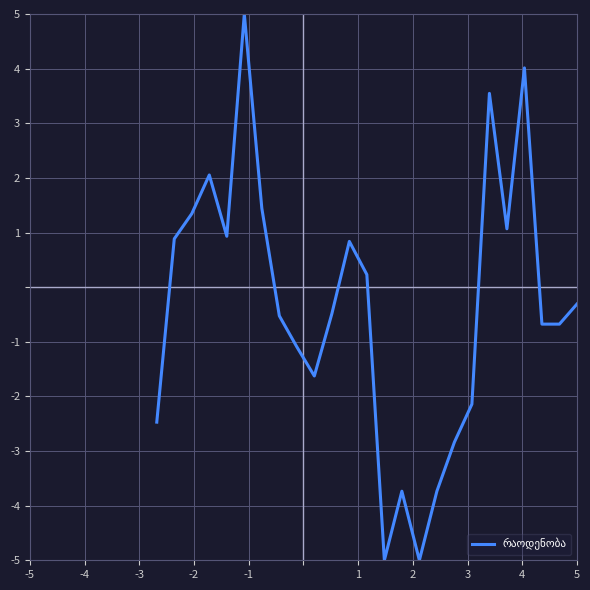

How many values are below zero?

14